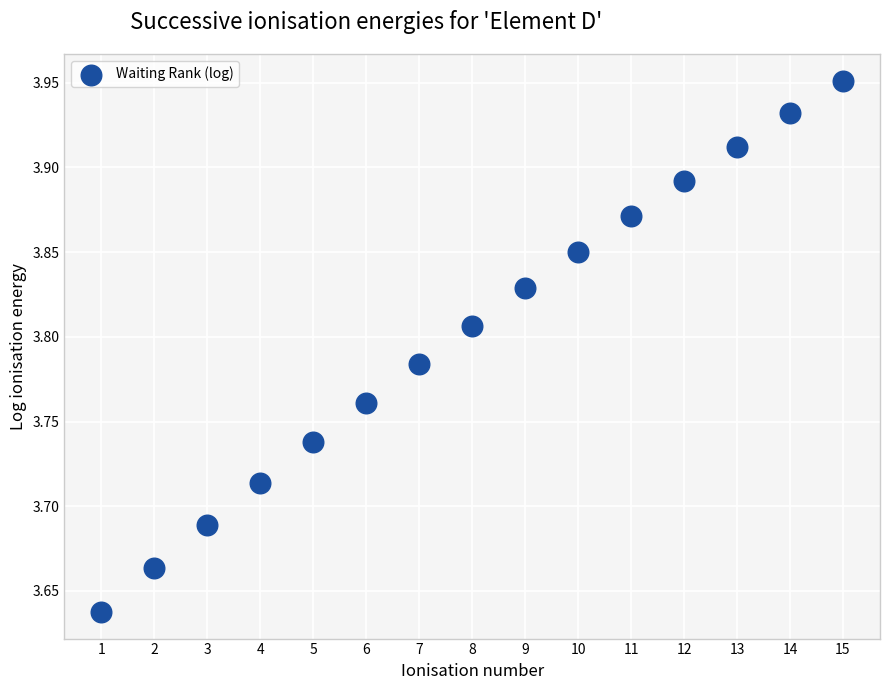

What is the range of Y values (max minus min)?

0.3